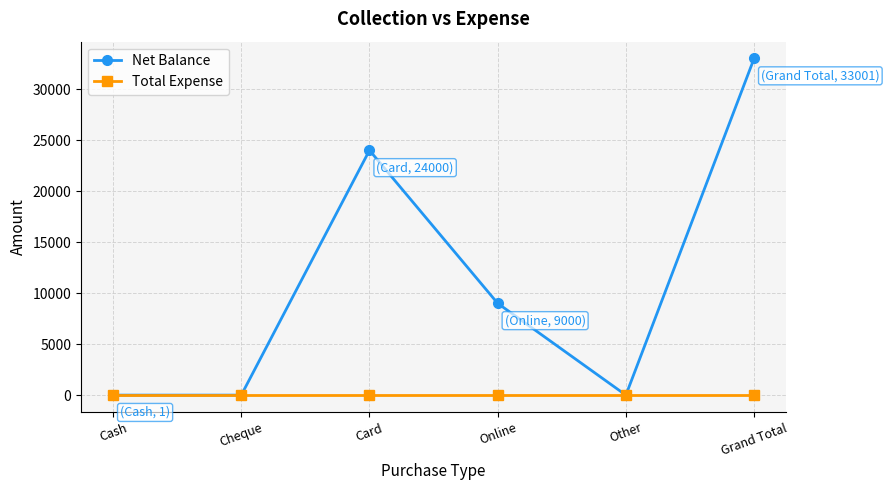

How many values in the Net Balance series are below 9000?

3